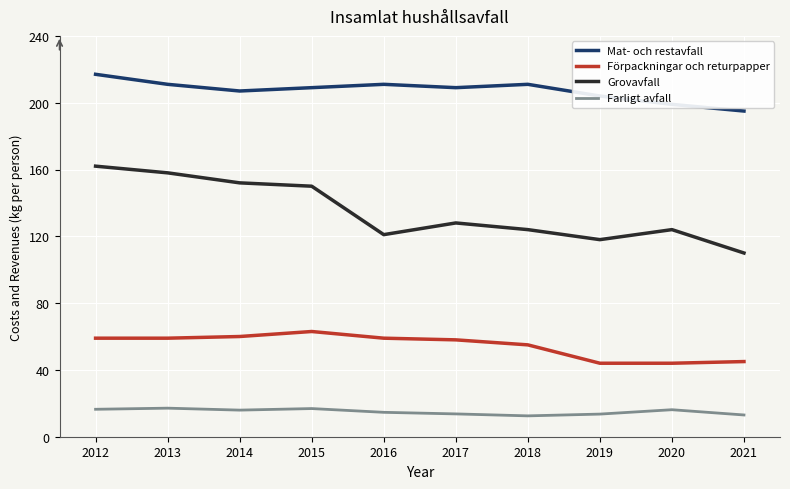

Rank the series at 2013 from lowest to highest value.

Farligt avfall, Förpackningar och returpapper, Grovavfall, Mat- och restavfall